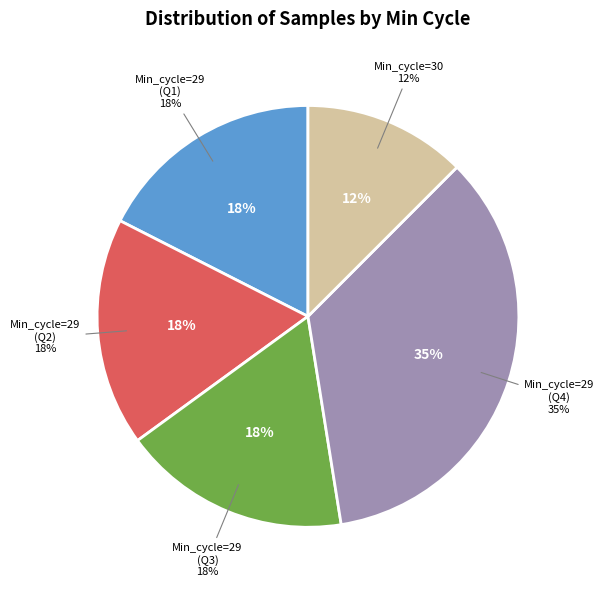

Which category has the biggest portion of the pie?

29